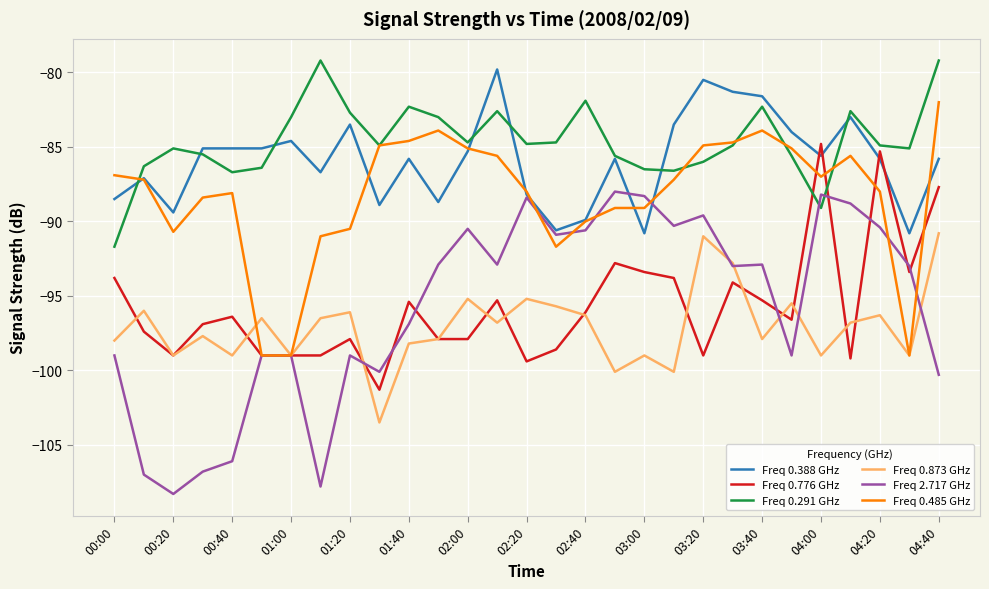

Does the chart have visible grid lines?

Yes